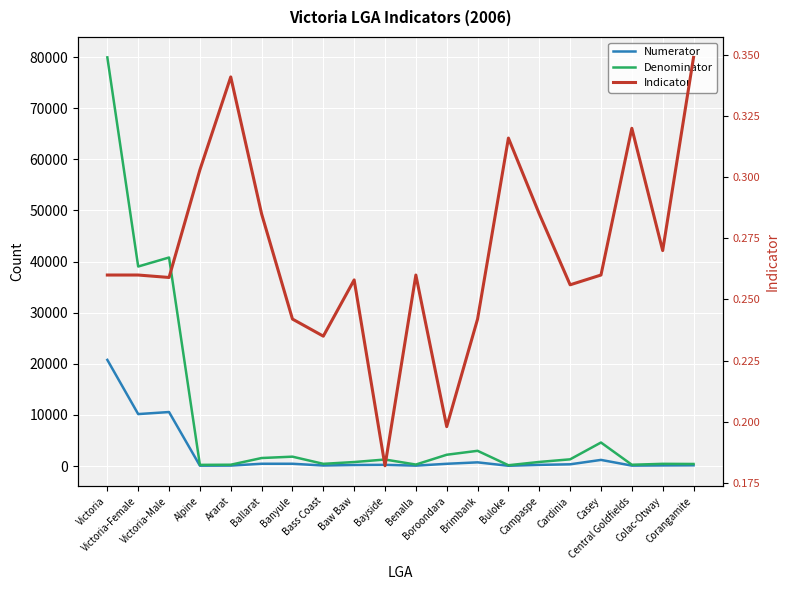

What is the total value across all series at Alpine?

297.3